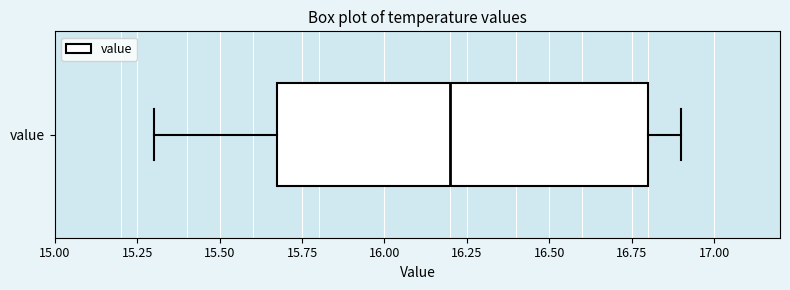

Where does the median line of the box for value sit on the x-axis? The values are not printed on the chart, so give them approximately, as read against the axis.

16.2